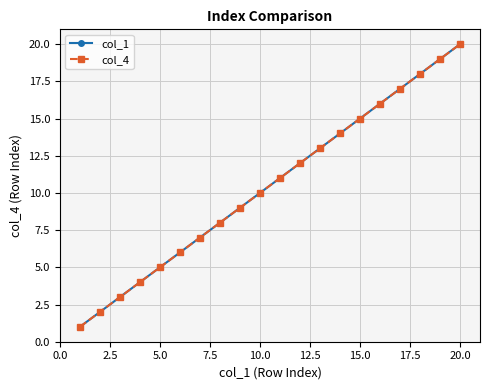

Does the chart have visible grid lines?

Yes